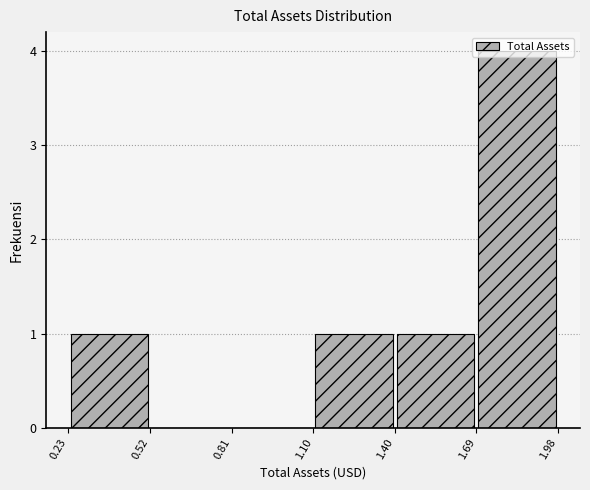

Reading left to right, list every bar in this chart as the range it spans on the x-axis followed by its height. The values are not printed on the chart, so give them approximately, as read against the axis.

0.23 to 0.52: 1
0.52 to 0.81: 0
0.81 to 1.10: 0
1.10 to 1.40: 1
1.40 to 1.69: 1
1.69 to 1.98: 4